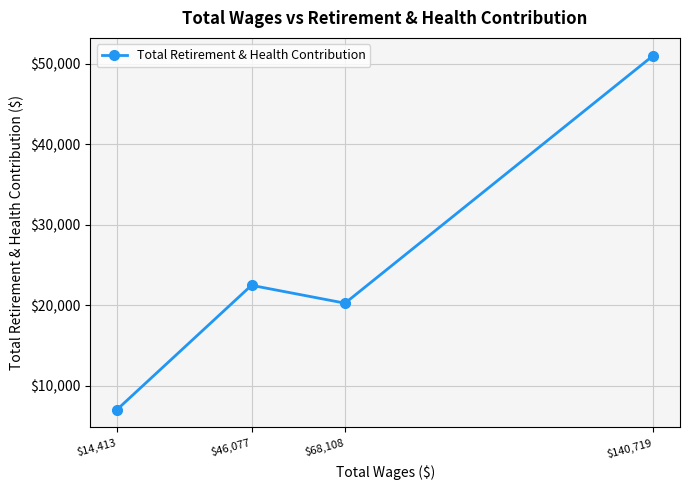

Rank the categories by value from highest to lowest.

$140,719, $46,077, $68,108, $14,413